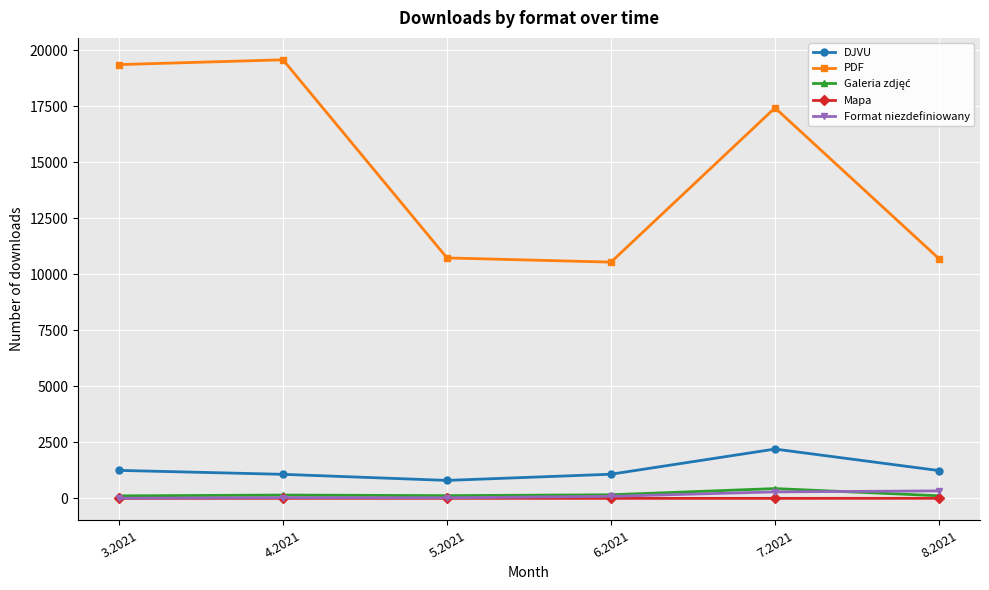

Between 4.2021 and 5.2021, which series saw the biggest shift?

PDF